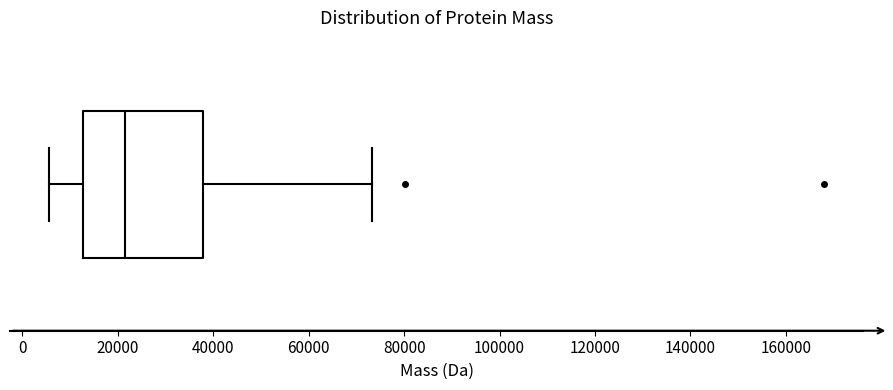

Transcribe this box plot: give where the median line is, the range the box spans, and where the two whiskers end, as read against the x-axis. The values are not printed on the chart, so give them approximately, as read against the axis.

median 22000, box 12000 to 38000, whiskers 6000 to 74000